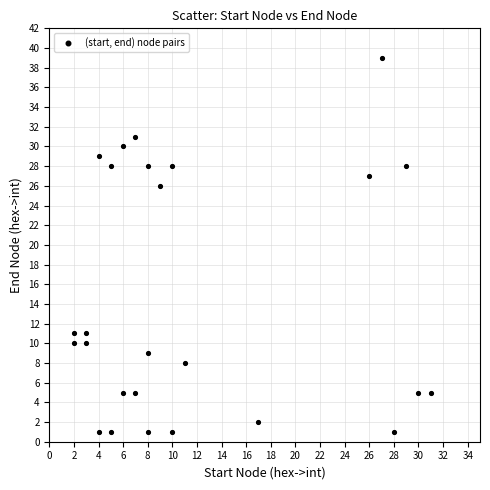

What Y value in the scatter plot is closest to 20?

26